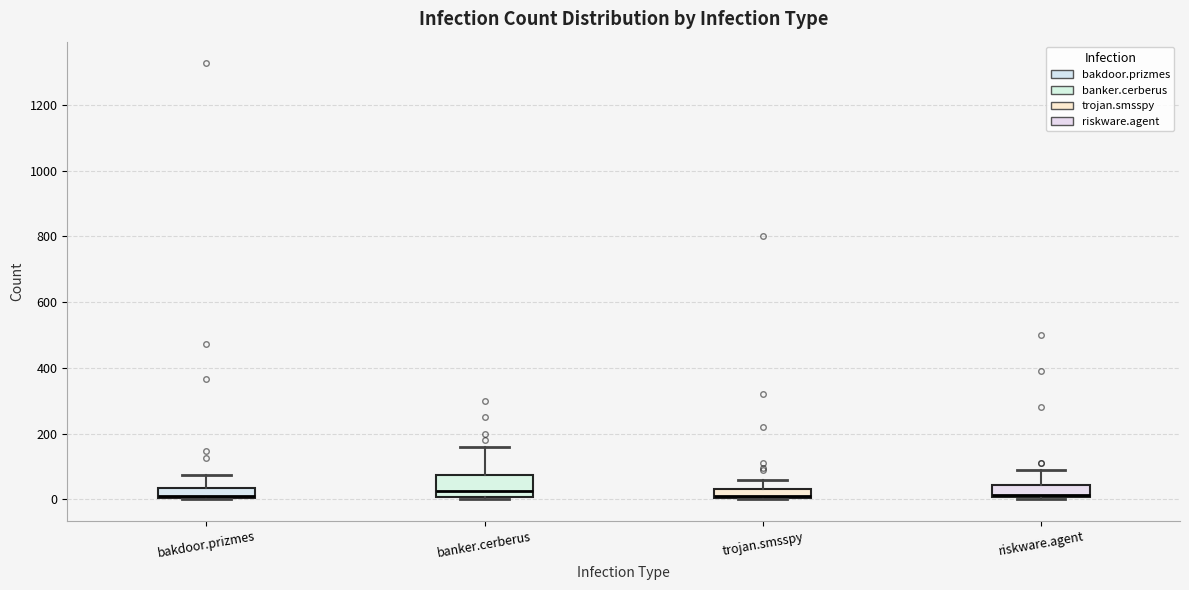

Where is the upper edge of the box for trojan.smsspy on the y-axis? The values are not printed on the chart, so give them approximately, as read against the axis.

40